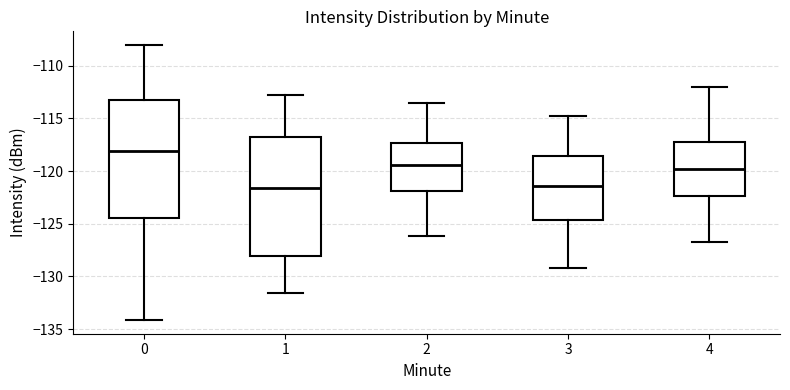

Where does the median line of the box at x = 4 sit on the y-axis? The values are not printed on the chart, so give them approximately, as read against the axis.

-120.0